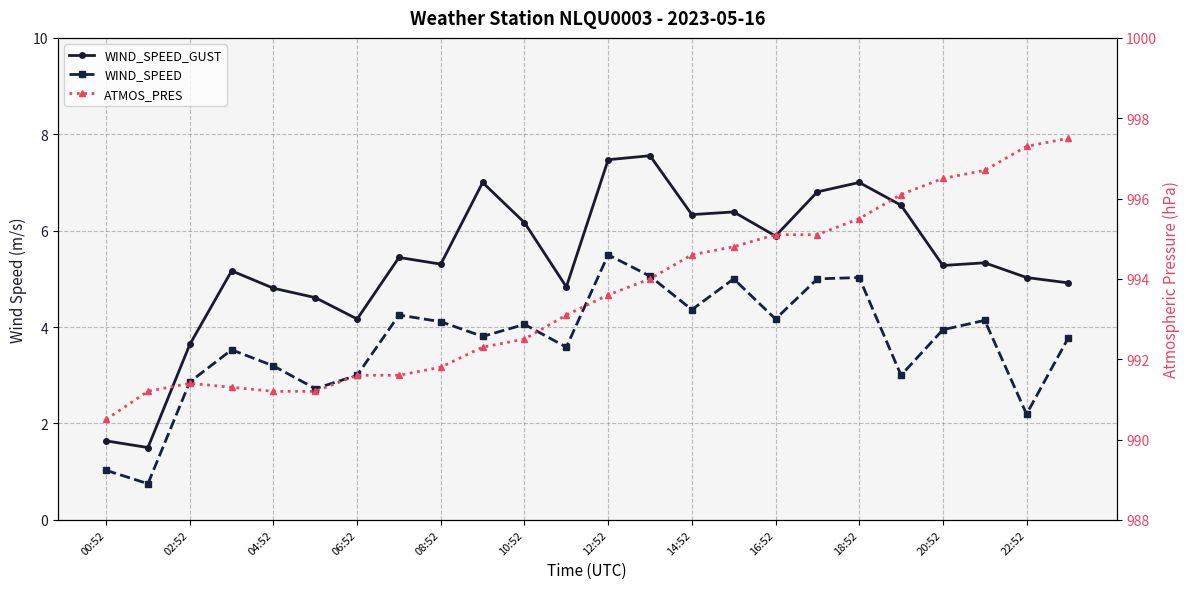

In WIND_SPEED_GUST, how many points are higher than both neighbors (excluding endpoints)?

7